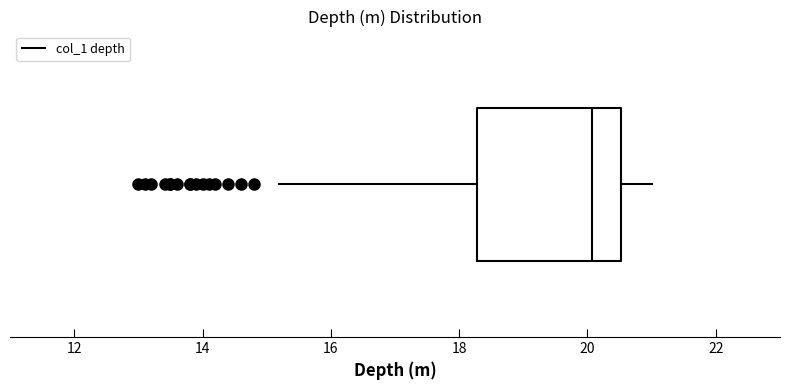

Where does the right whisker of the box end on the x-axis? The values are not printed on the chart, so give them approximately, as read against the axis.

21.0